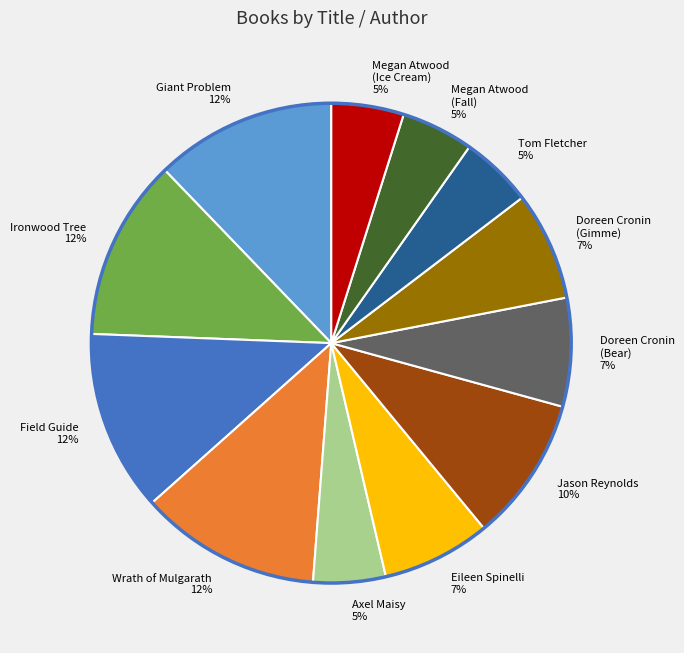

What is the ratio of the value at Doreen Cronin (Gimme) to the value at Ironwood Tree?

0.6